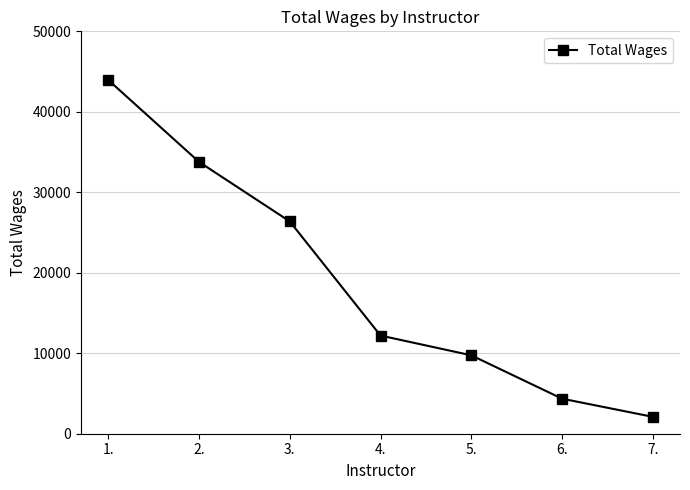

Is it true that the value at 5. is 9744?

True